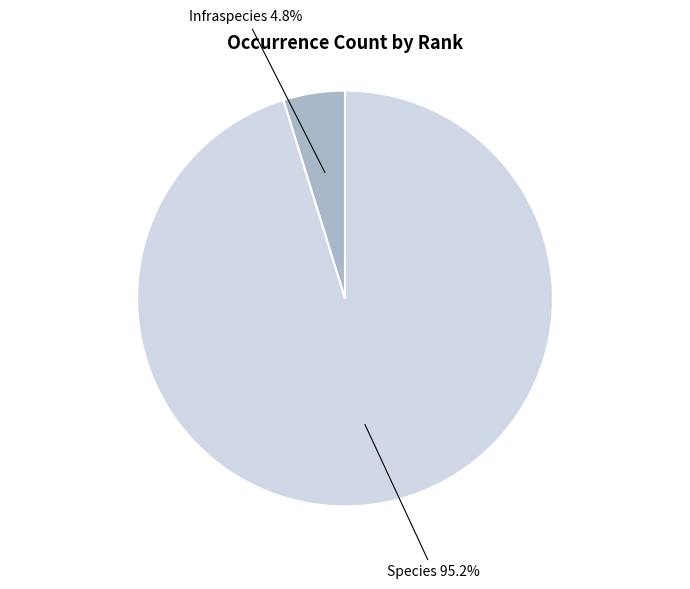

Is there any slice that represents more than half of the pie?

Yes